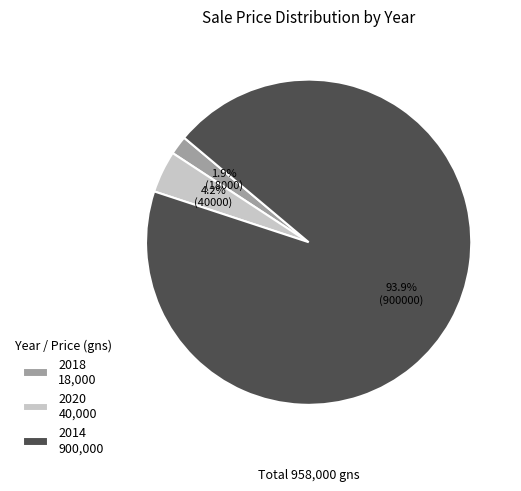

True or false: 2018 accounts for 2% of the total.

True